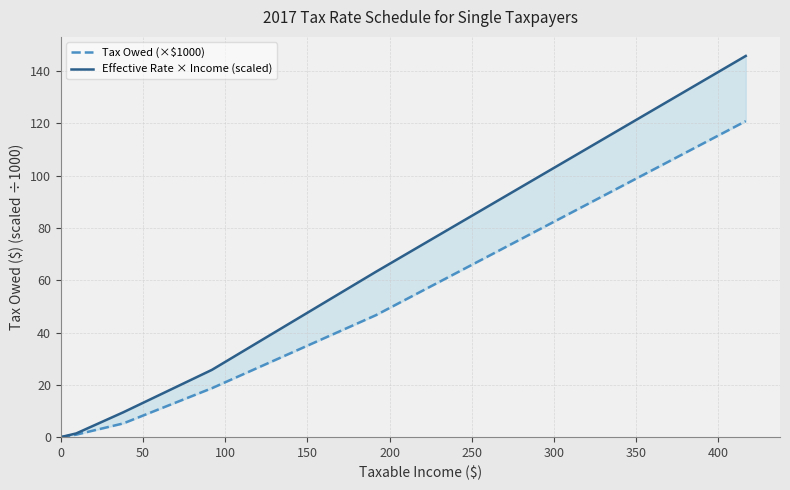

Is it true that Effective Rate × Income (scaled) equals 243.8 at 250?

False